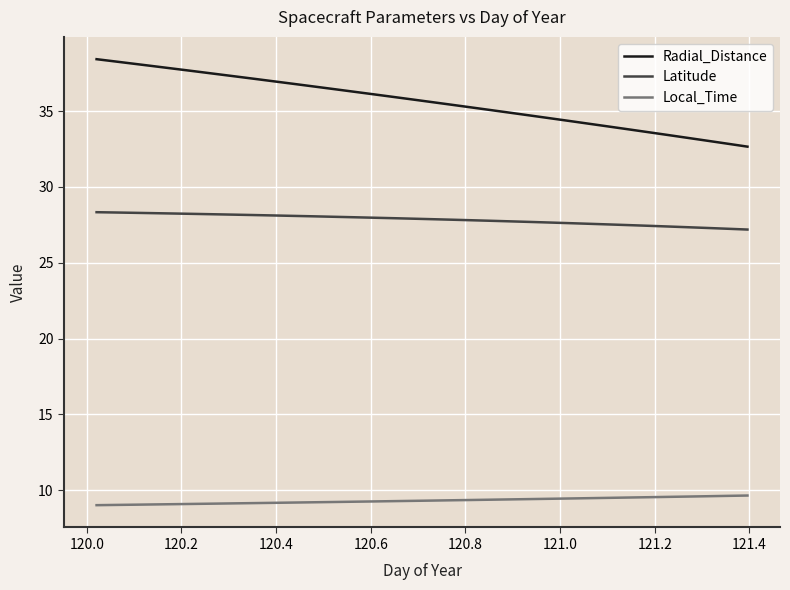

Count the number of categories in the chart.

34